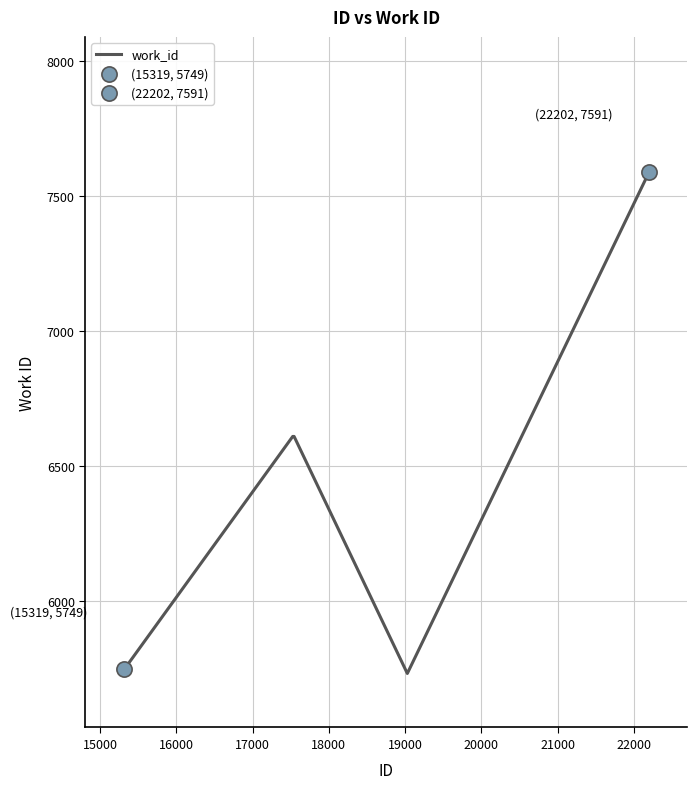

What is the maximum value shown in the chart?

7591